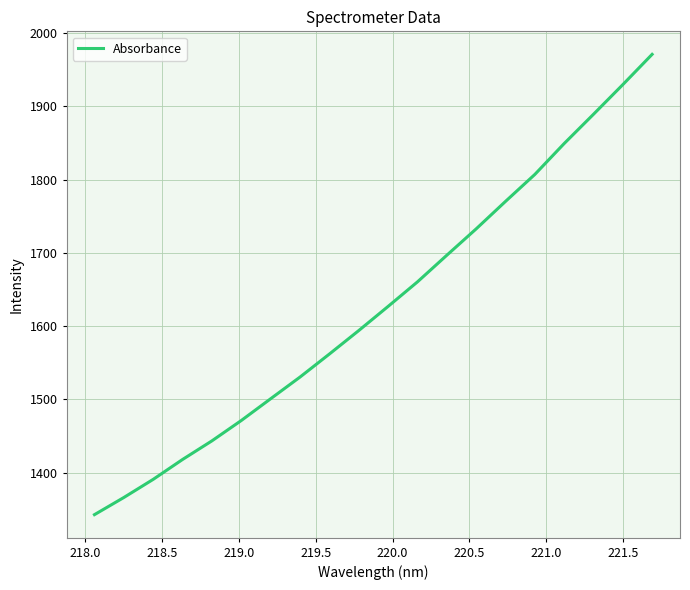

Reading right to left, list all the values displayed in this chart.

1970.9	1929.6	1889.1	1849.1	1806.9	1770.1	1732.6	1696.6	1660.3	1626.8	1593.8	1561.7	1530.3	1500.7	1471.0	1443.2	1417.8	1390.6	1365.9	1342.5